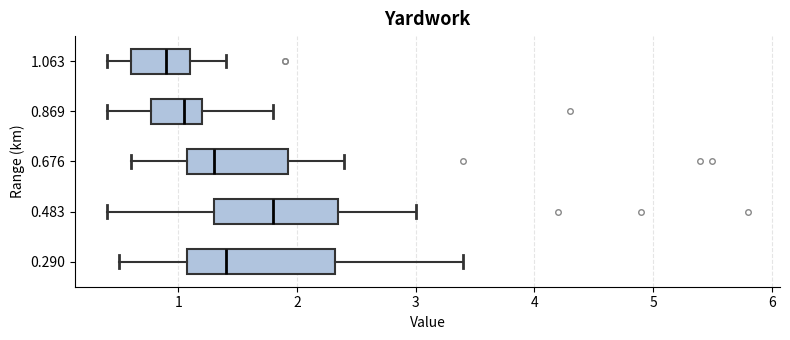

Reading bottom to top, read every box against the x-axis: the position of its median line, the range the box covers, and the ends of its whiskers. The values are not printed on the chart, so give them approximately, as read against the axis.

0.290: median 1.4, box 1.1 to 2.3, whiskers 0.5 to 3.4
0.483: median 1.8, box 1.3 to 2.4, whiskers 0.4 to 3.0
0.676: median 1.3, box 1.1 to 1.9, whiskers 0.6 to 2.4
0.869: median 1.1, box 0.8 to 1.2, whiskers 0.4 to 1.8
1.063: median 0.9, box 0.6 to 1.1, whiskers 0.4 to 1.4